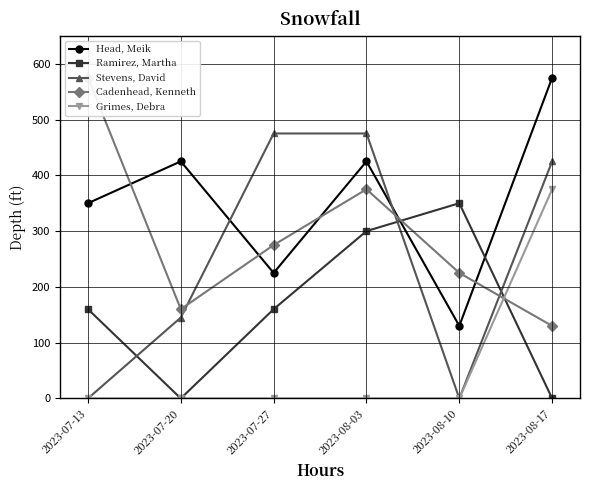

What is the label of the 4th point from the right?

2023-07-27